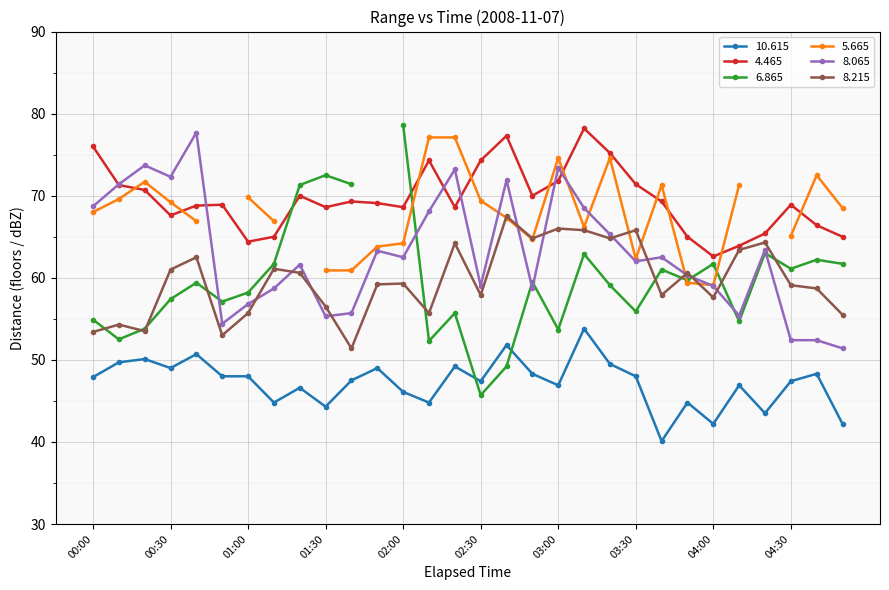

At which label does   8.215 reach its minimum?

01:40